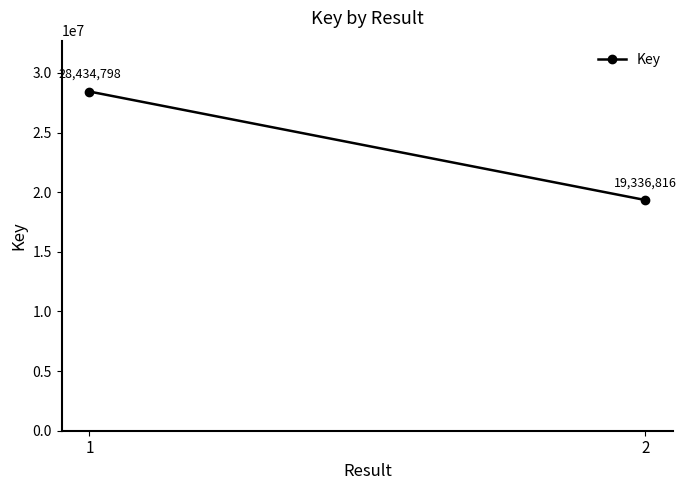

What is the difference between the maximum and minimum values?

9097982